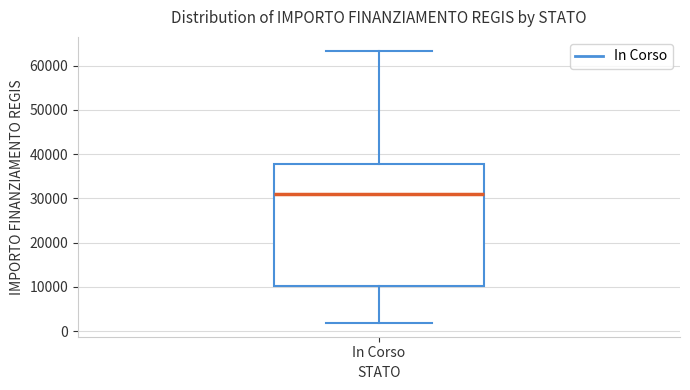

Where is the lower edge of the box for In Corso on the y-axis? The values are not printed on the chart, so give them approximately, as read against the axis.

10000